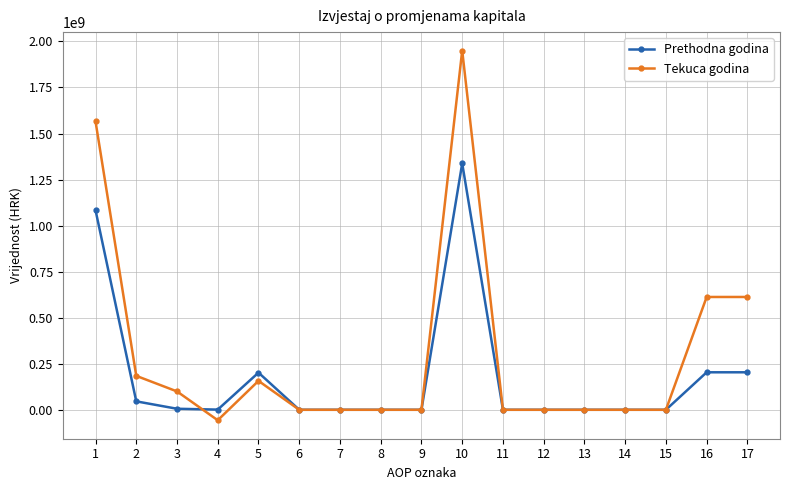

Count the number of data series in this chart.

2